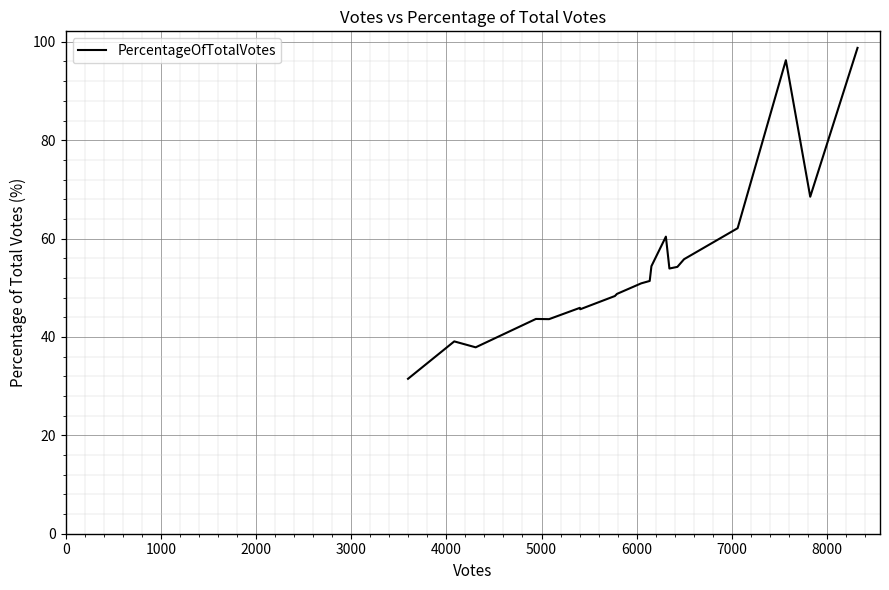

What is the maximum value shown in the chart?

98.8